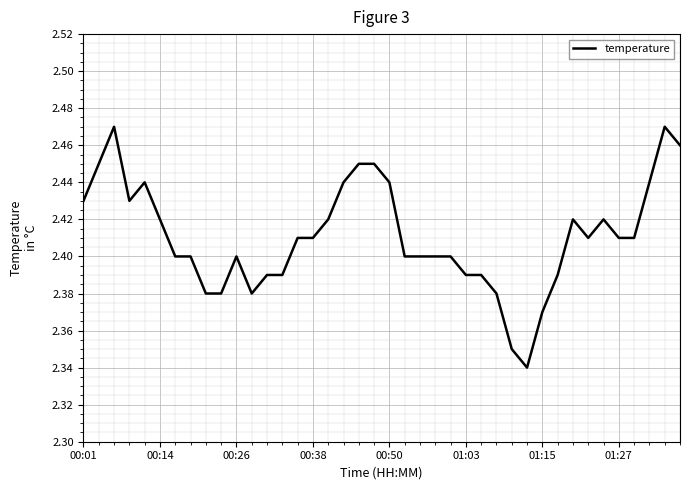

Does the chart display data point markers on the line(s)?

No